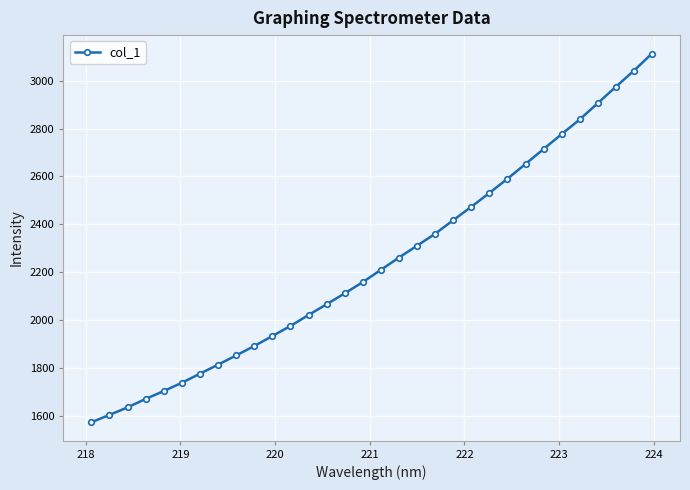

What is the sum of all values?

71708.1